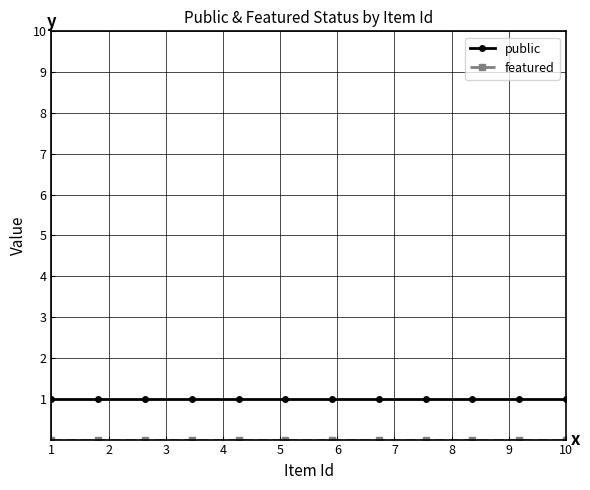

What is the value of the public point at the 8th from the left?

1